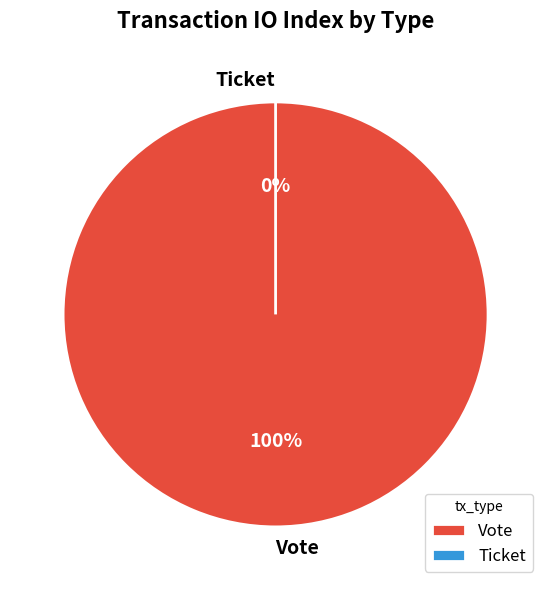

To the nearest percent, what portion does Vote represent?

100%